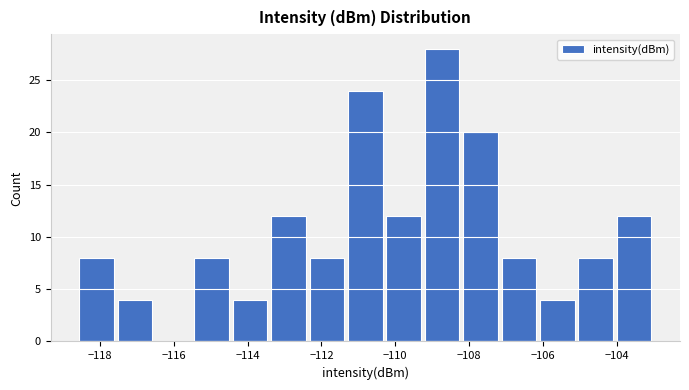

What is the height of the bar covering -112.4 to -111.4 on the x-axis? Neither the bar edges nor the heights are printed on the chart, so give them approximately, as read against the axes.

8